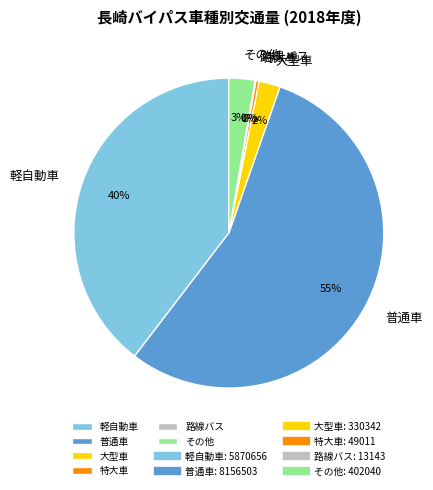

Combined, do 軽自動車 and 大型車 account for over 50%?

No